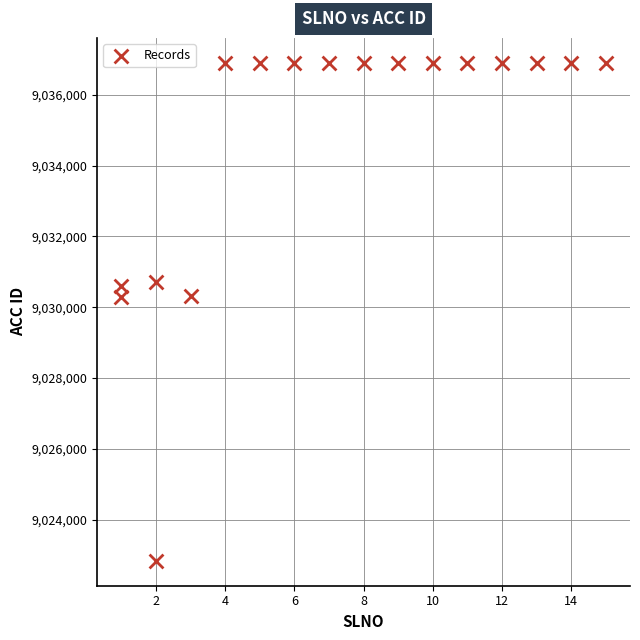

What is the range of Y values (max minus min)?

14058